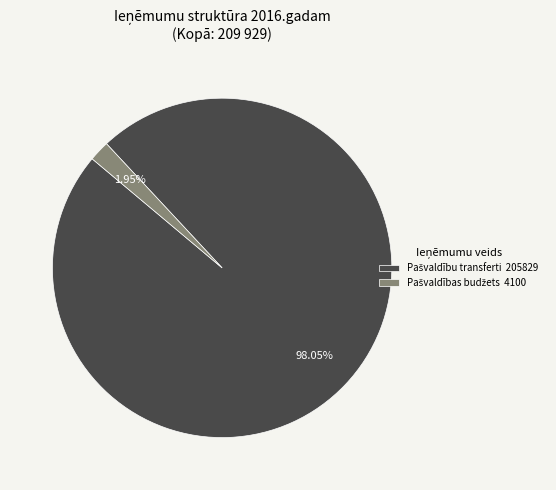

To the nearest percent, what is the difference between the largest and smallest slice percentages?

96%